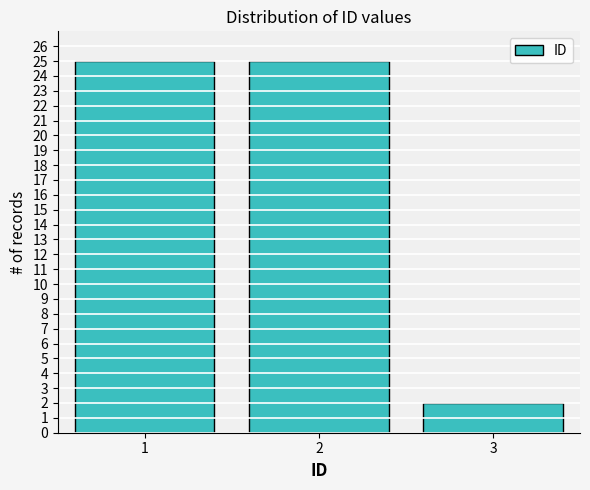

Reading left to right, list every bar in this chart as the range it spans on the x-axis followed by its height. The values are not printed on the chart, so give them approximately, as read against the axis.

0.5 to 1.5: 25
1.5 to 2.5: 25
2.5 to 3.5: 2